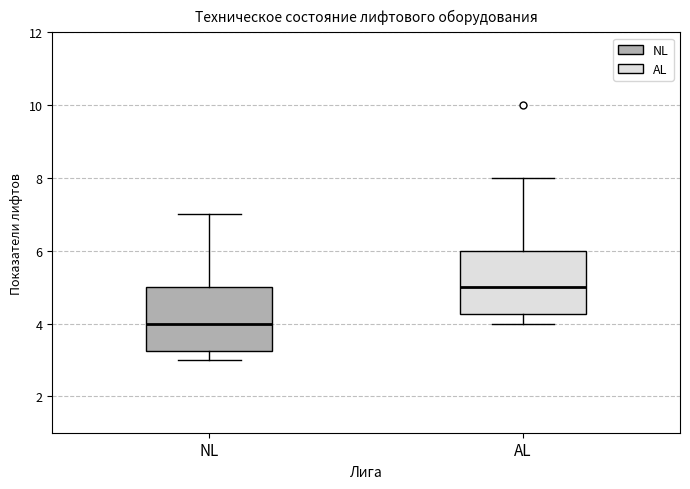

Reading left to right, transcribe this box plot: for each box, give where its median line is, the range the box spans, and where its two whiskers end, as read against the y-axis. The values are not printed on the chart, so give them approximately, as read against the axis.

NL: median 4.0, box 3.2 to 5.0, whiskers 3.0 to 7.0
AL: median 5.0, box 4.2 to 6.0, whiskers 4.0 to 8.0